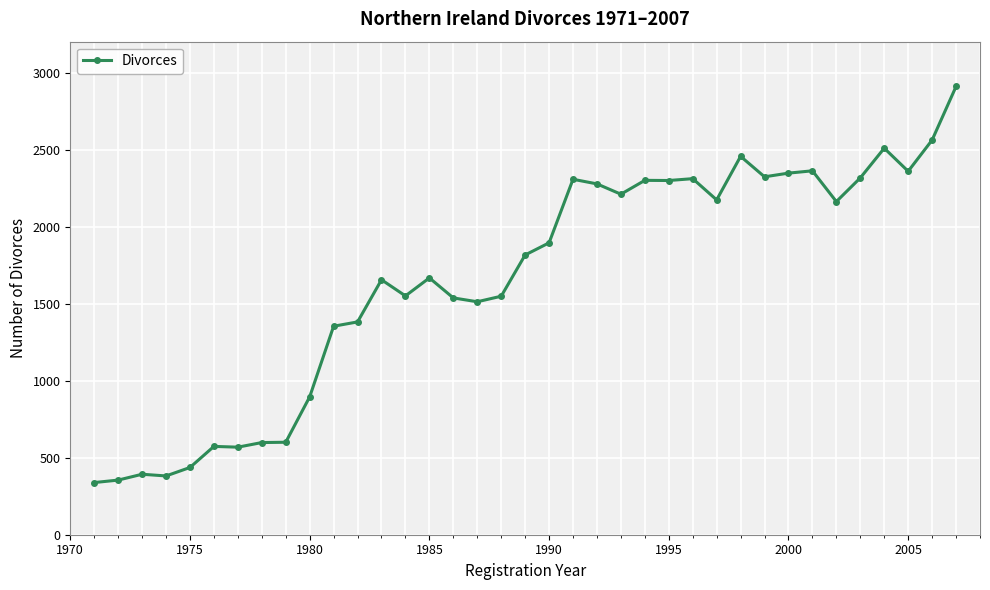

How many lines are shown in the chart?

1